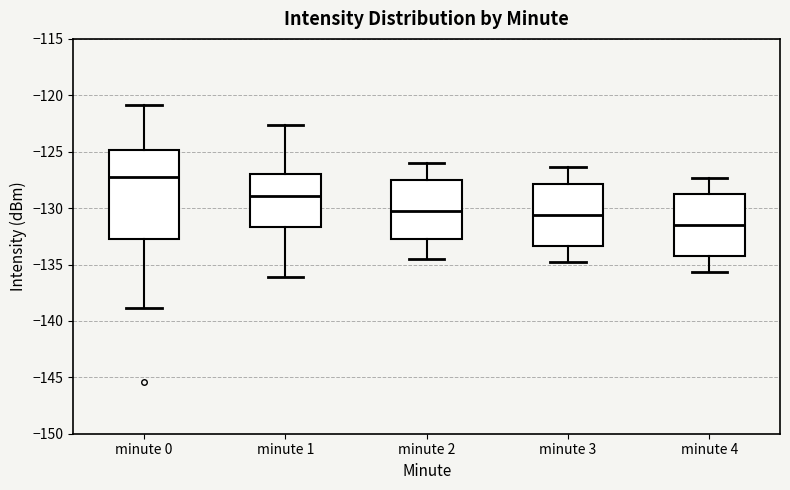

Where does the median line of the box for minute 0 sit on the y-axis? The values are not printed on the chart, so give them approximately, as read against the axis.

-127.0